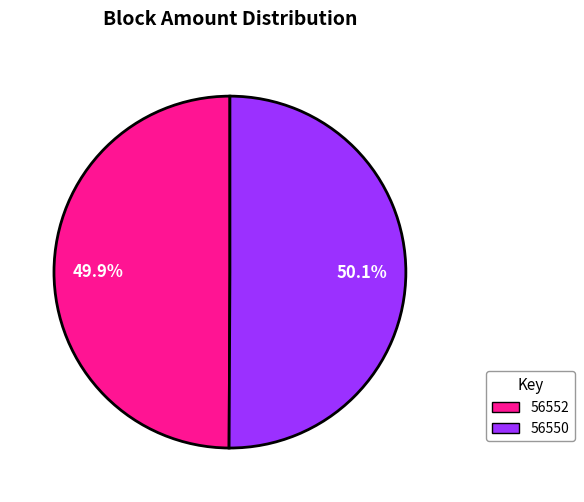

Approximately how many times larger is the value at 56550 compared to 56552?

1.0